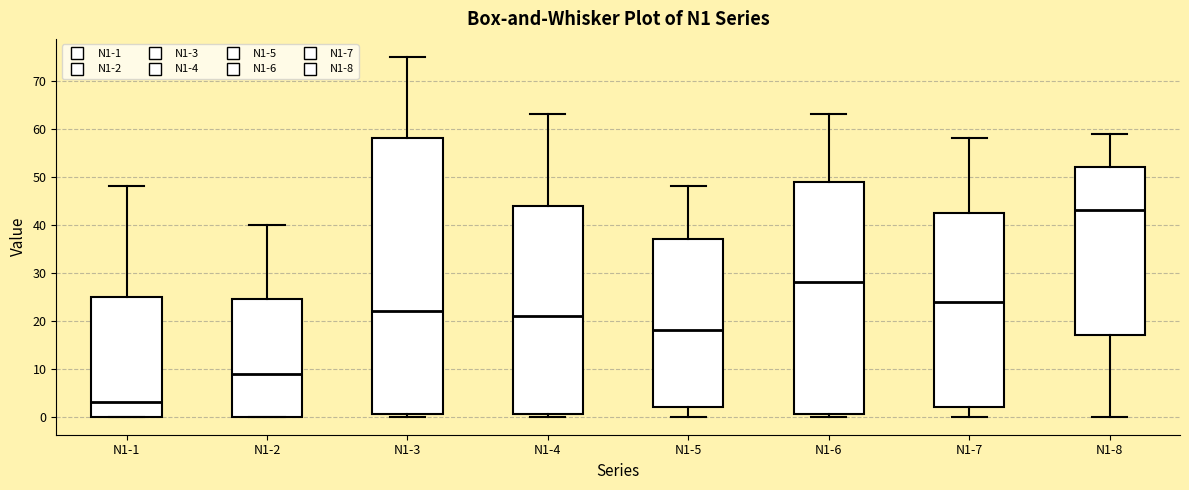

Reading left to right, read every box against the y-axis: the position of its median line, the range the box covers, and the ends of its whiskers. The values are not printed on the chart, so give them approximately, as read against the axis.

N1-1: median 3, box 0 to 25, whiskers 0 to 48
N1-2: median 9, box 0 to 25, whiskers 0 to 40
N1-3: median 22, box 1 to 58, whiskers 0 to 75
N1-4: median 21, box 1 to 44, whiskers 0 to 63
N1-5: median 18, box 2 to 37, whiskers 0 to 48
N1-6: median 28, box 1 to 49, whiskers 0 to 63
N1-7: median 24, box 2 to 43, whiskers 0 to 58
N1-8: median 43, box 17 to 52, whiskers 0 to 59